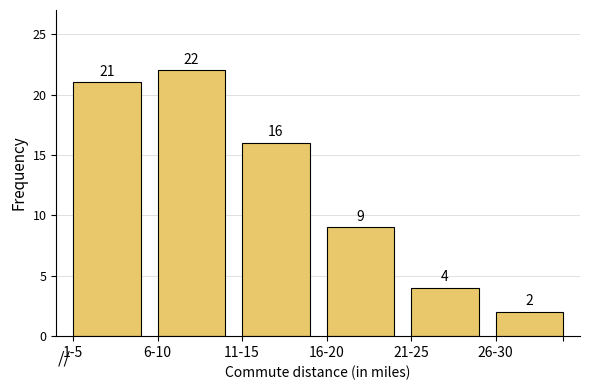

Reading right to left, transcribe all the data shown in this chart.

26-30=2	21-25=4	16-20=9	11-15=16	6-10=22	1-5=21